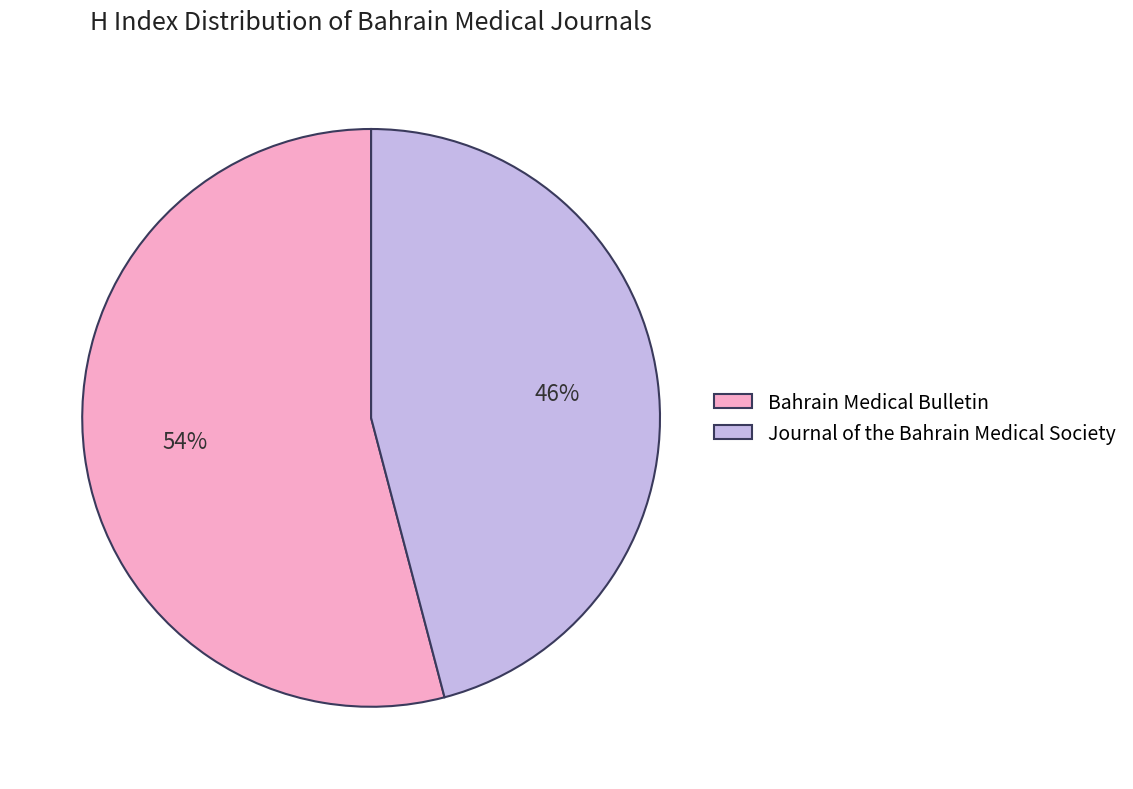

Is there any slice that represents more than half of the pie?

Yes